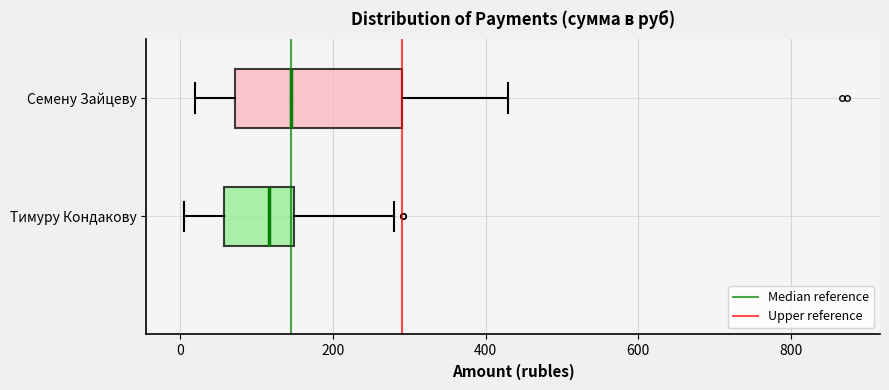

Reading bottom to top, transcribe this box plot: for each box, give where its median line is, the range the box spans, and where its two whiskers end, as read against the x-axis. The values are not printed on the chart, so give them approximately, as read against the axis.

Тимуру Кондакову: median 120, box 60 to 140, whiskers 0 to 280
Семену Зайцеву: median 140, box 80 to 300, whiskers 20 to 440